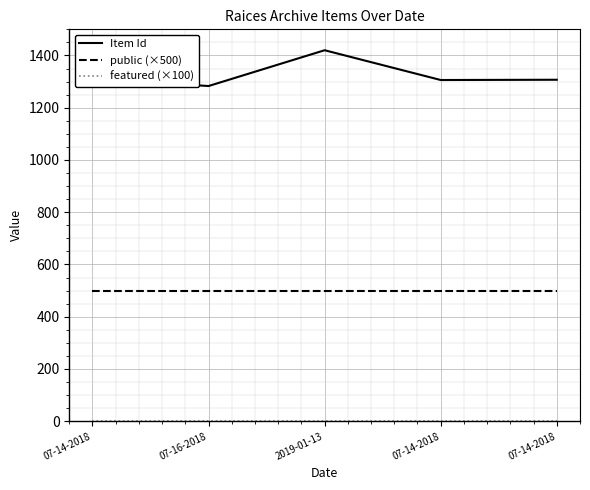

Count the number of data series in this chart.

3